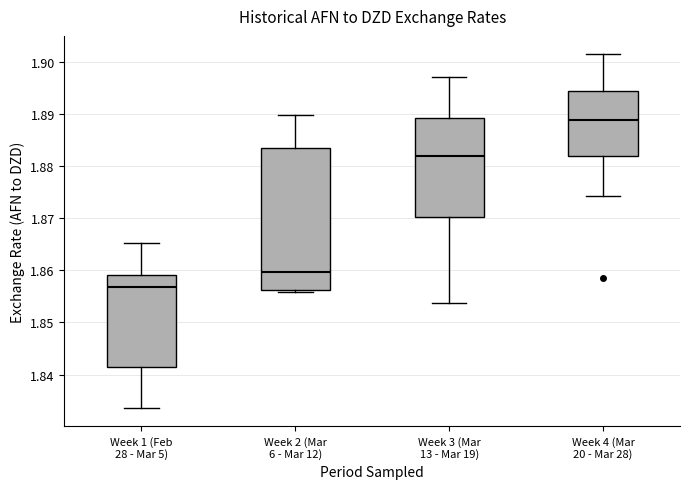

Reading left to right, read every box against the y-axis: the position of its median line, the range the box covers, and the ends of its whiskers. The values are not printed on the chart, so give them approximately, as read against the axis.

Week 1 (Feb 28 - Mar 5): median 1.857, box 1.841 to 1.859, whiskers 1.834 to 1.865
Week 2 (Mar 6 - Mar 12): median 1.860, box 1.856 to 1.884, whiskers 1.856 (just below the box's lower edge) to 1.890
Week 3 (Mar 13 - Mar 19): median 1.882, box 1.870 to 1.889, whiskers 1.854 to 1.897
Week 4 (Mar 20 - Mar 28): median 1.889, box 1.882 to 1.895, whiskers 1.874 to 1.902